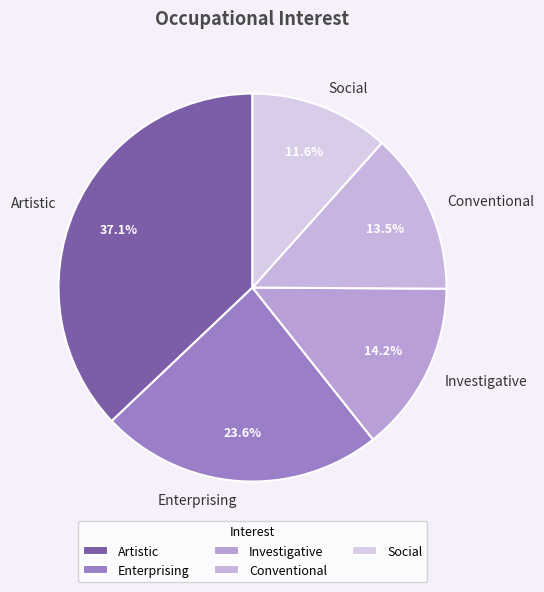

To the nearest percent, what is the difference between the Artistic and Investigative slice percentages?

23%